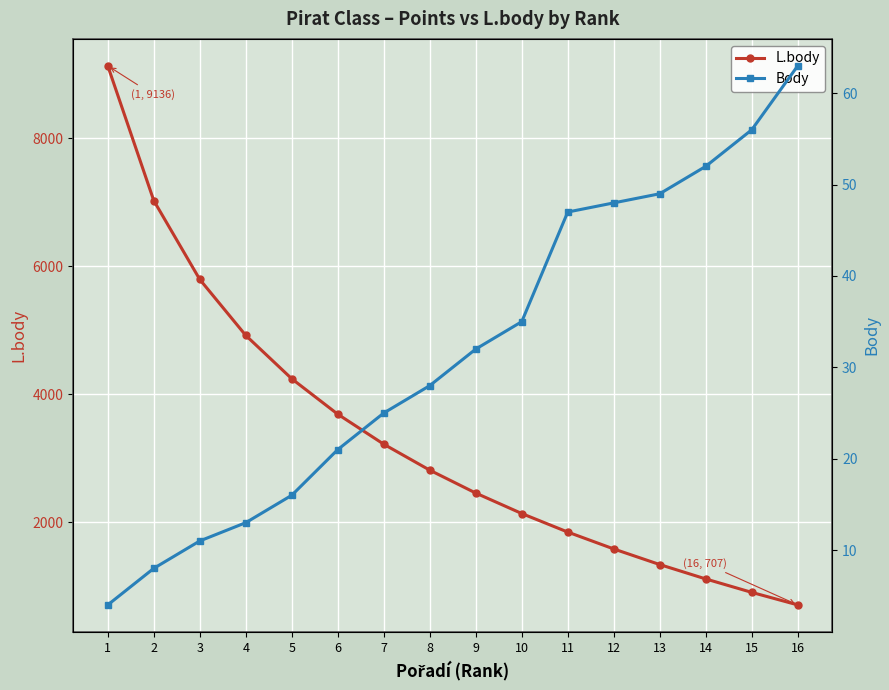

Reading left to right, list all the values displayed in this chart.

L.body: 9136	7029	5796	4921	4243	3689	3220	2814	2456	2136	1846	1582	1338	1113	903	707
Body: 4	8	11	13	16	21	25	28	32	35	47	48	49	52	56	63